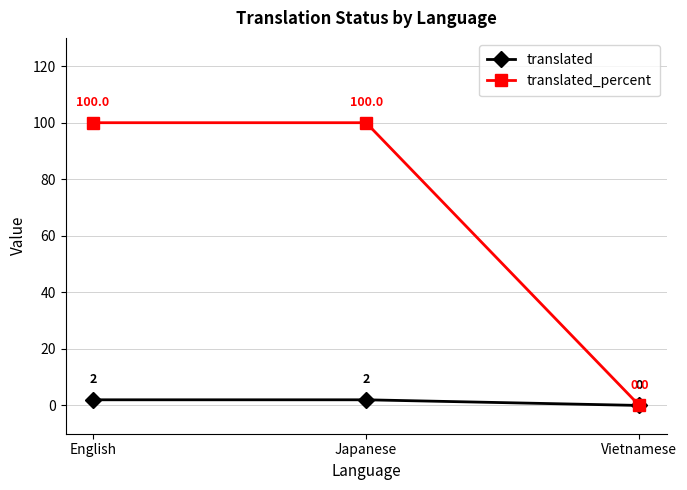

Reading left to right, transcribe all the data shown in this chart.

translated: English=2	Japanese=2	Vietnamese=0
translated_percent: English=100	Japanese=100	Vietnamese=0